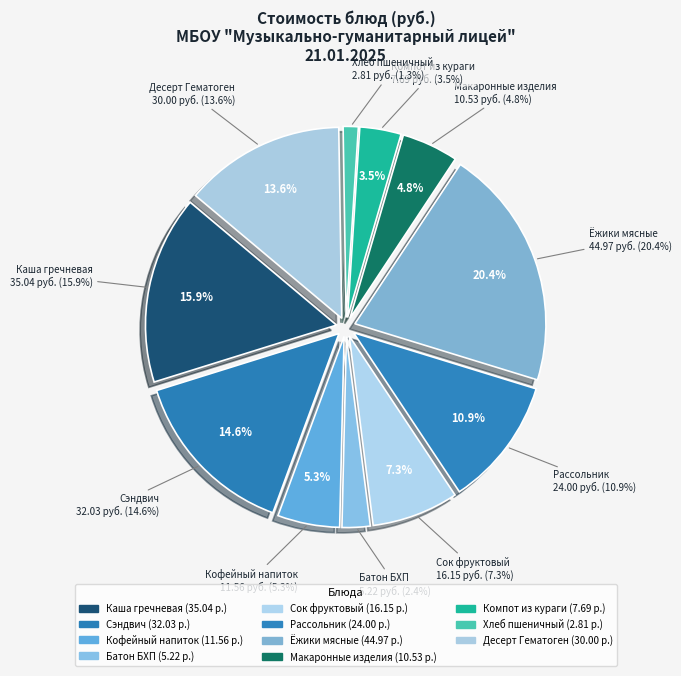

Which slice is the smallest?

Хлеб пшеничный